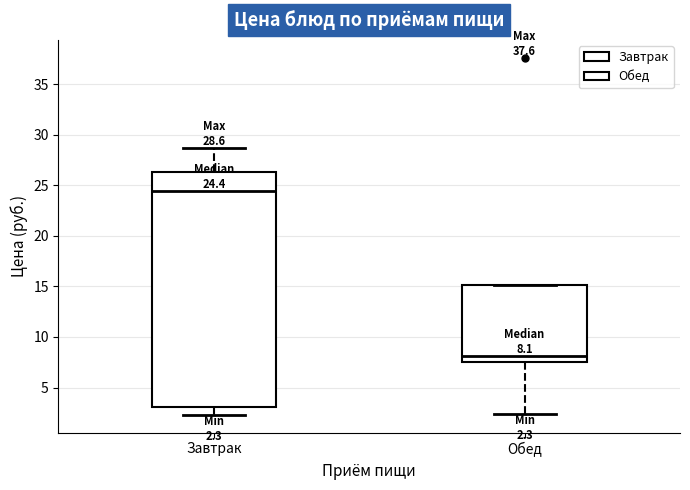

Which box is the tallest, from its lower edge to its upper edge?

Завтрак